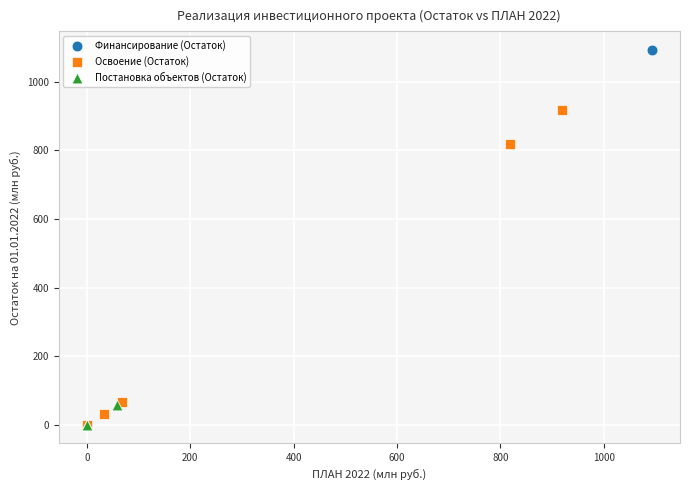

Which series has the widest spread of Y values?

Финансирование (Остаток)